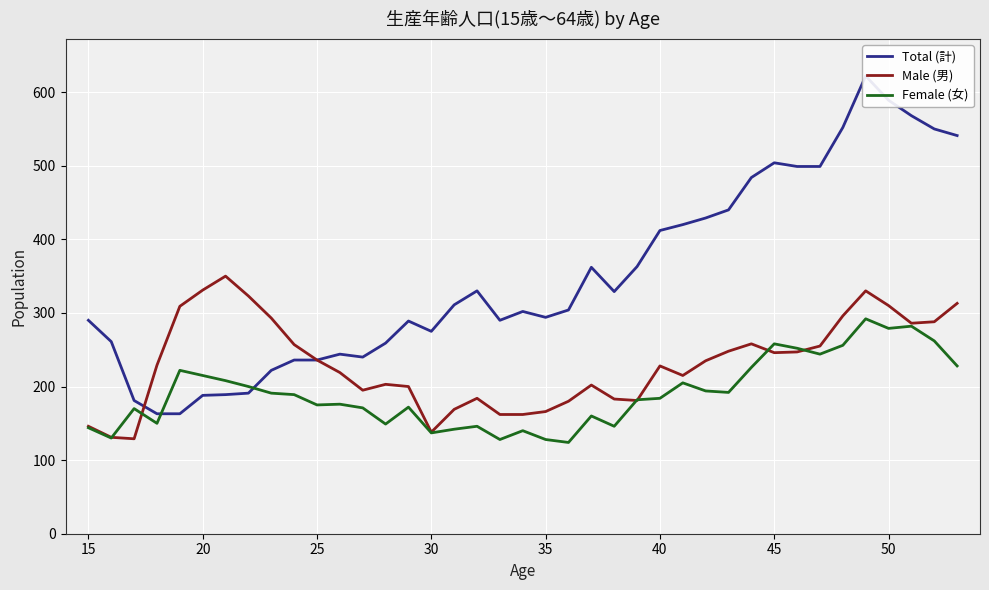

What is the difference between the maximum and minimum values in the Male (男) series?

221